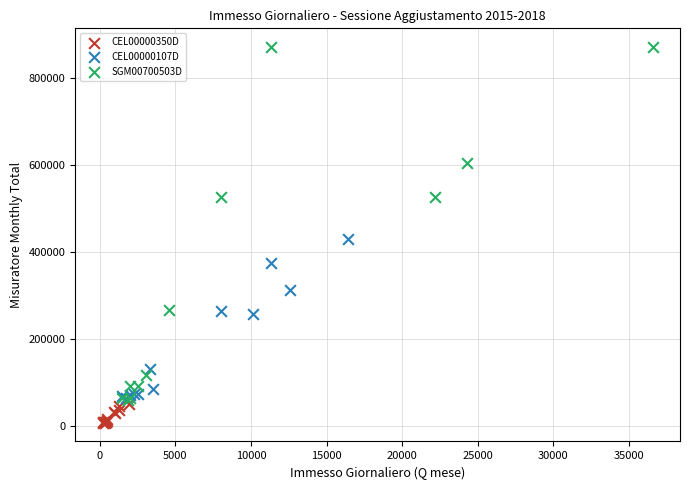

Which series reaches the maximum Y coordinate?

SGM00700503D